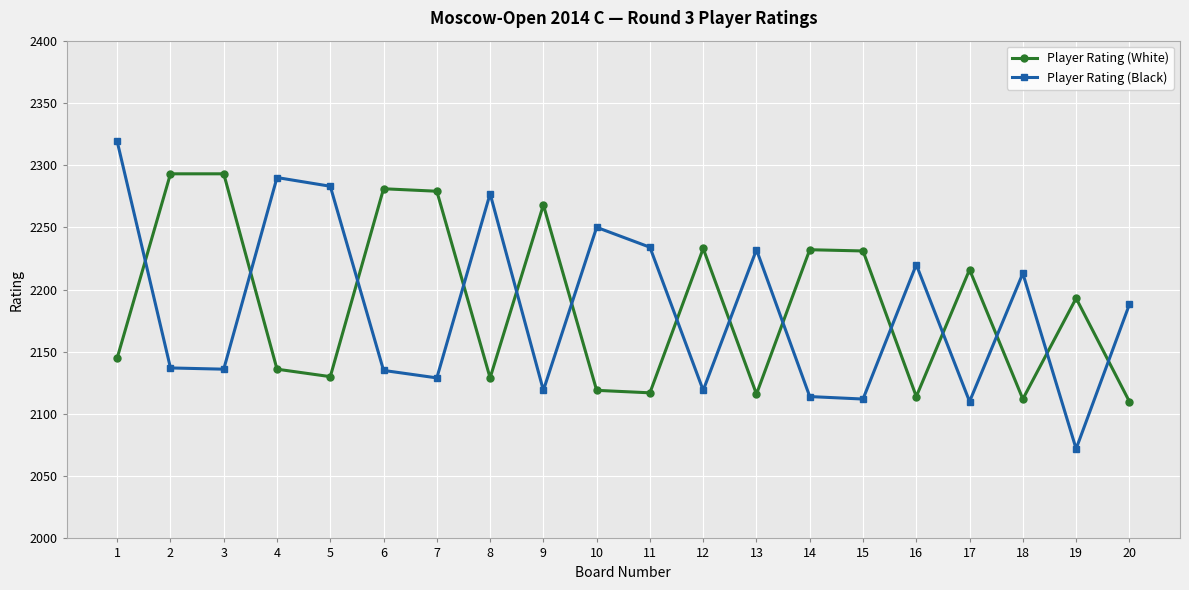

Rank the series at 15 from lowest to highest value.

Player Rating (Black), Player Rating (White)